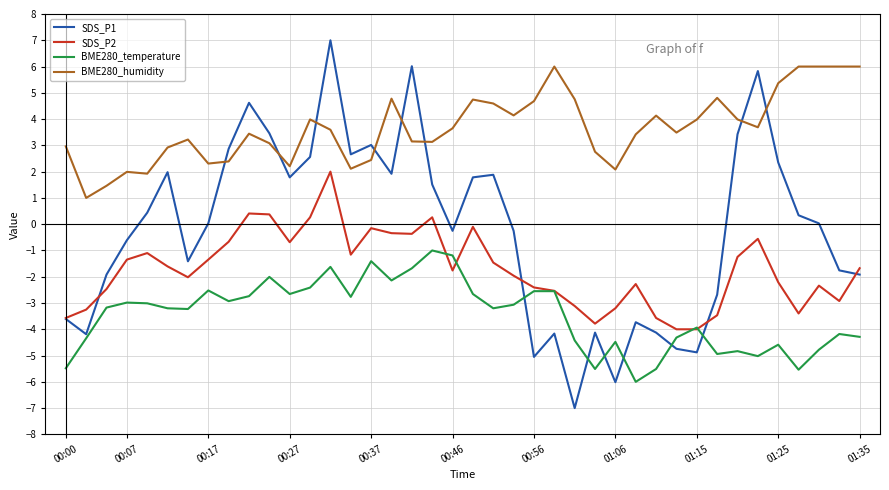

Which series has the widest spread of values?

SDS_P1